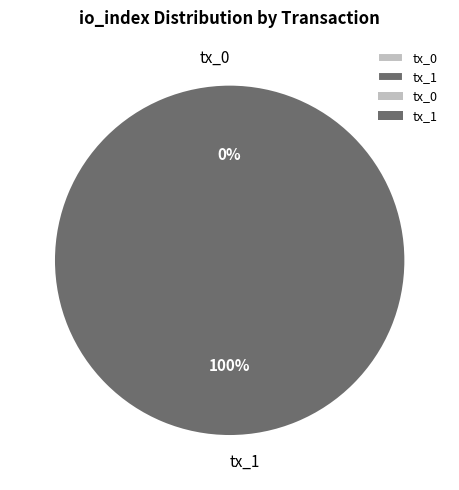

Combined, do tx_1 and tx_0 account for over 50%?

Yes